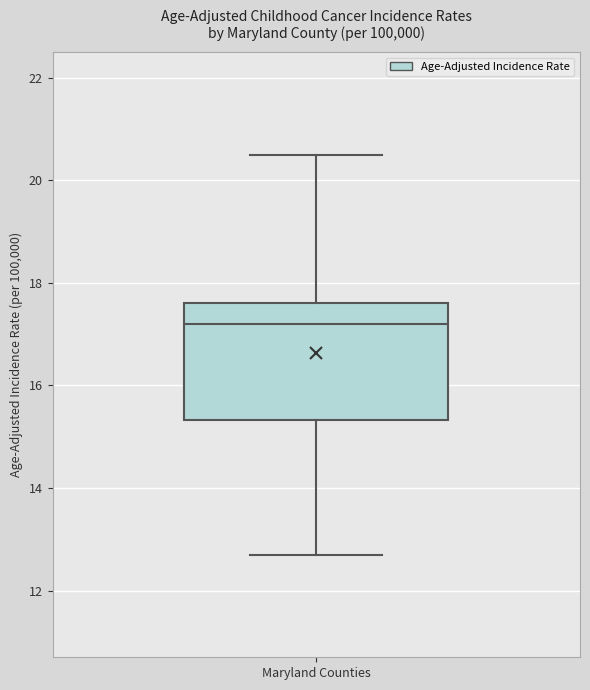

Transcribe this box plot: give where the median line is, the range the box spans, and where the two whiskers end, as read against the y-axis. The values are not printed on the chart, so give them approximately, as read against the axis.

median 17.2, box 15.4 to 17.6, whiskers 12.8 to 20.6